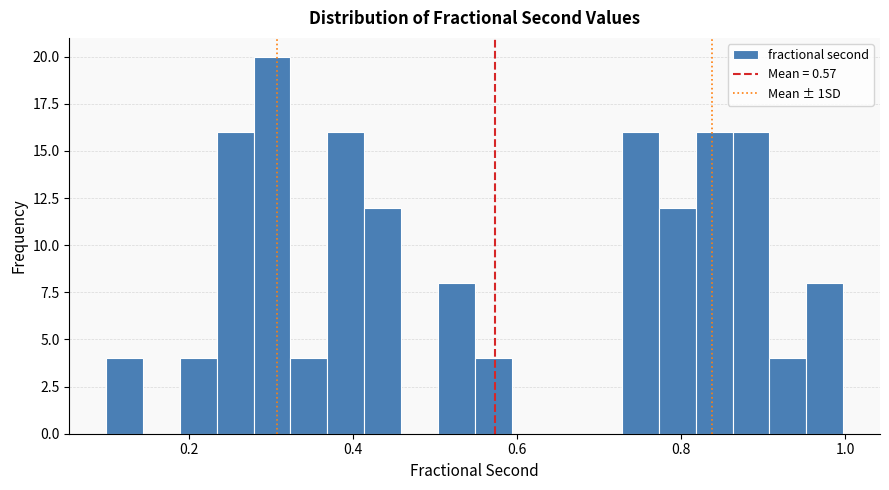

Read against the x-axis, roughly where is the centre of the tallest bar?

0.30